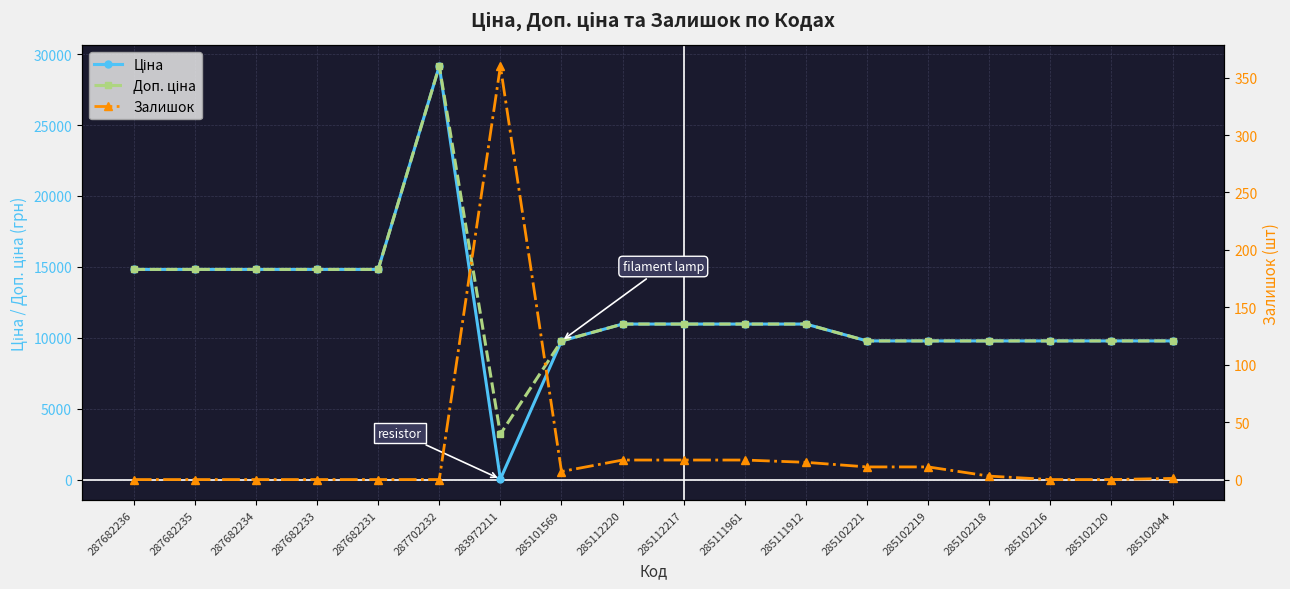

True or false: Доп. ціна has a value of 24302.4 at 287682231.

False